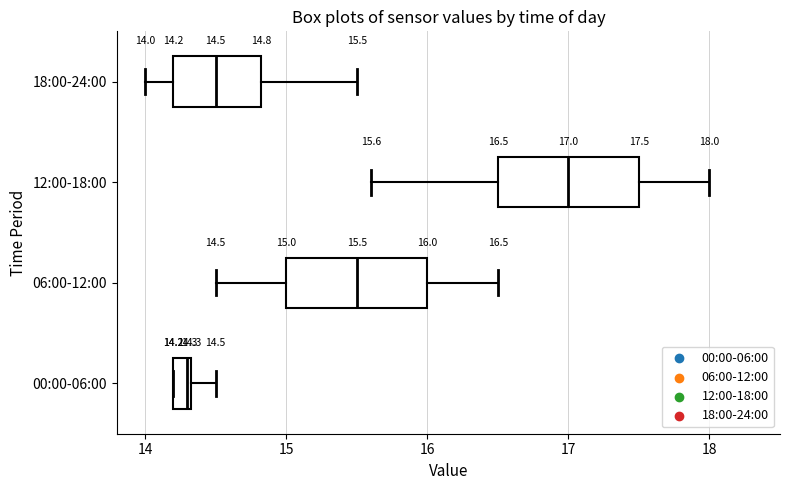

Which box has the furthest to the left median line?

00:00-06:00